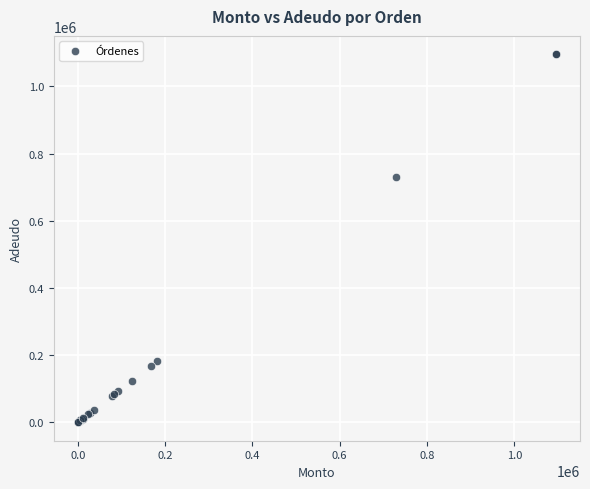

What Y value in the scatter plot is closest to 547714?

729445.0